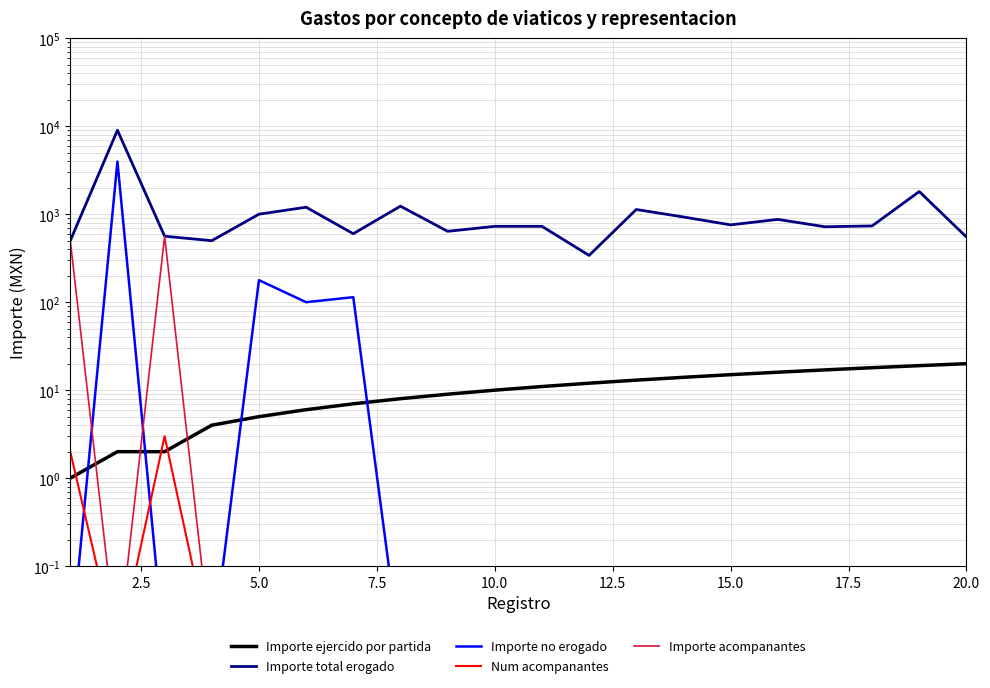

Is this an area chart (filled region under the line)?

No